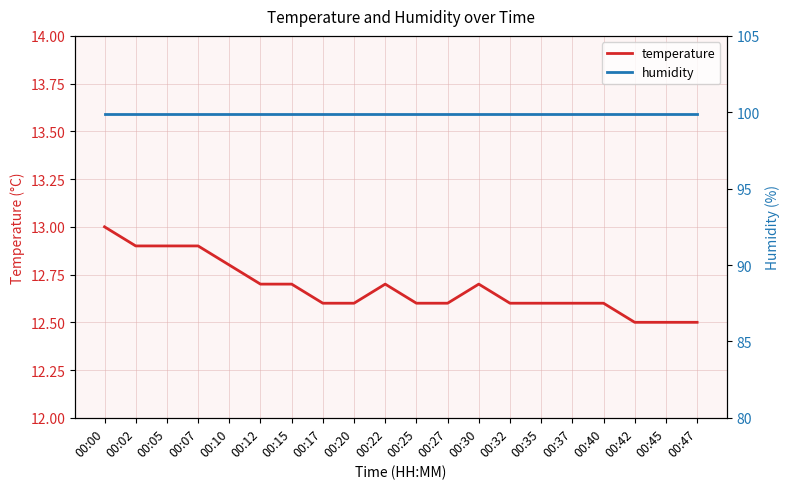

Does the chart display data point markers on the line(s)?

No